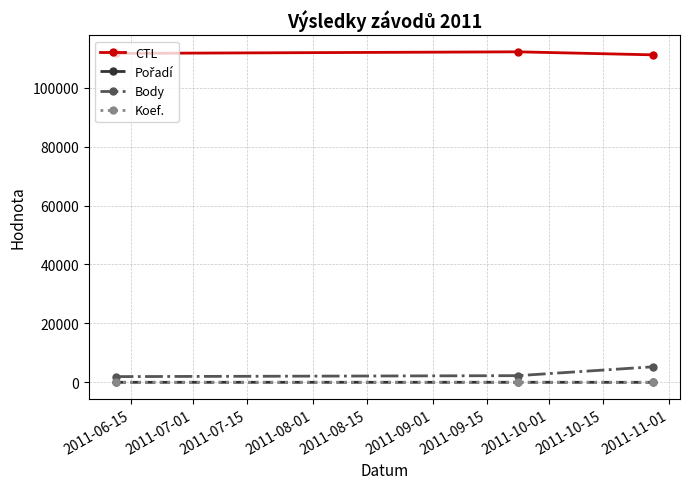

What is the maximum value for Body?

5275